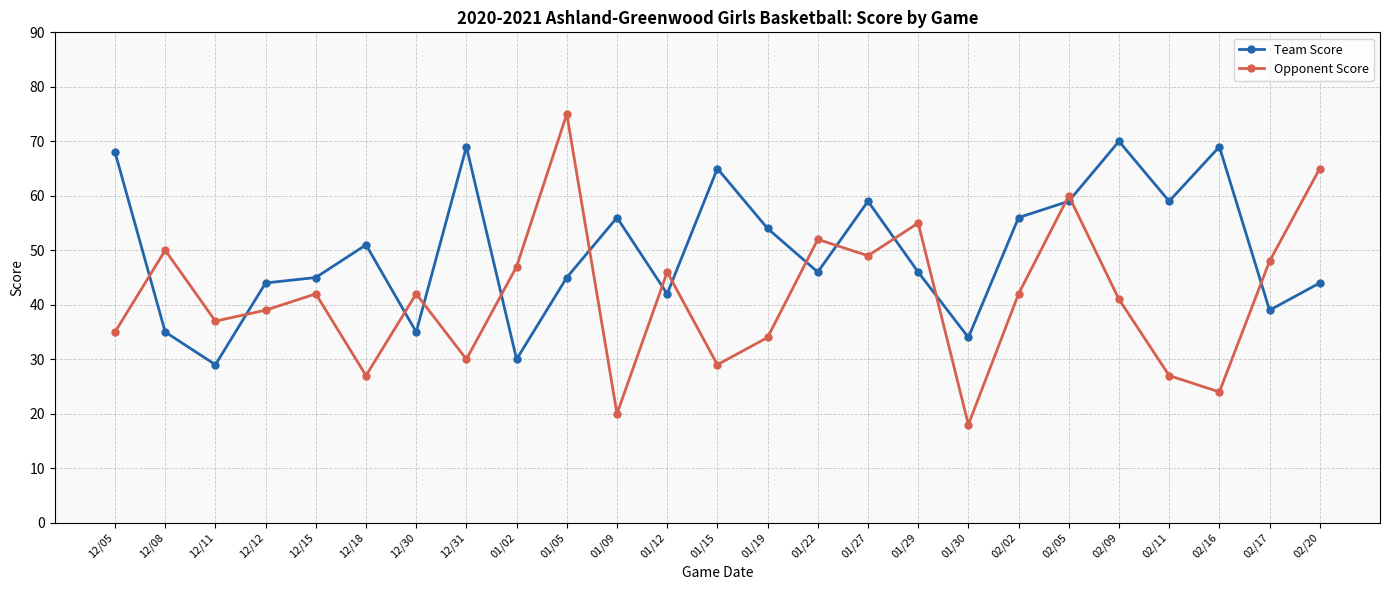

What is the difference between the Opponent Score values at 12/30 and 02/20?

23